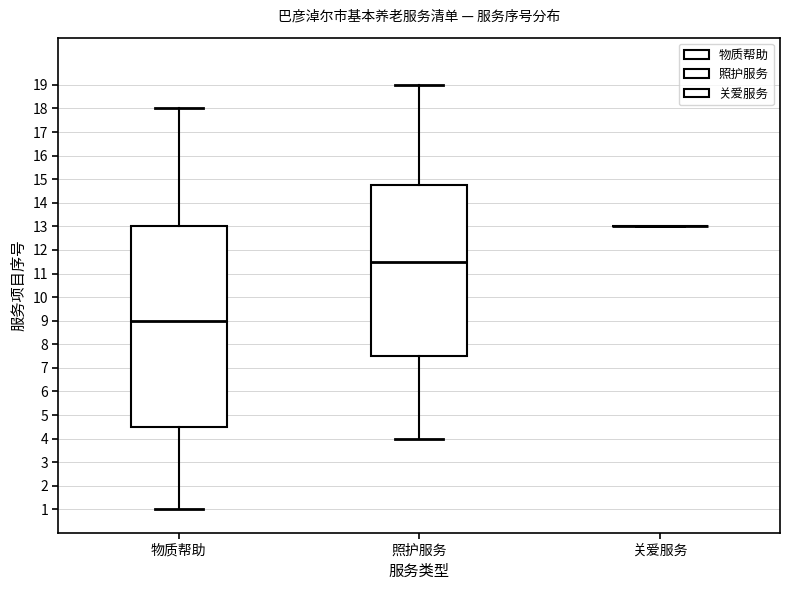

Comparing the boxes themselves (not the whiskers), which one is the tallest?

物质帮助